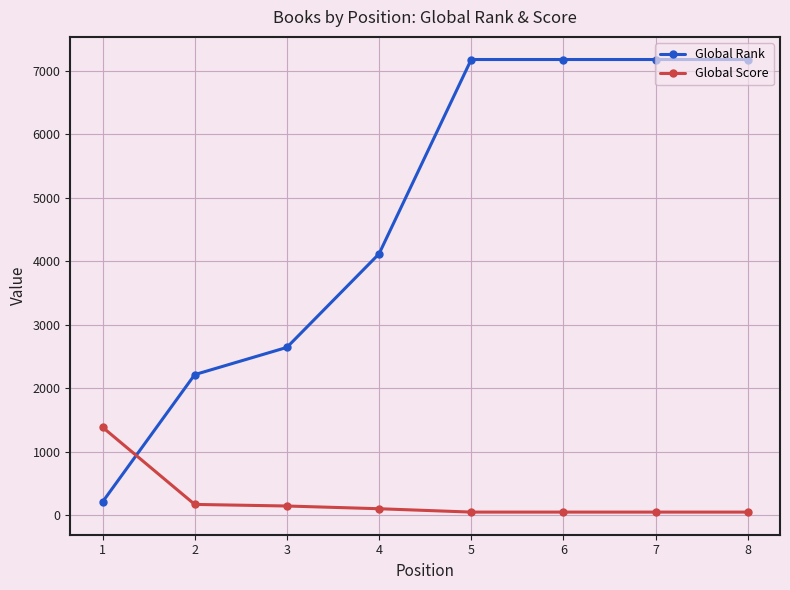

Is this an area chart (filled region under the line)?

No